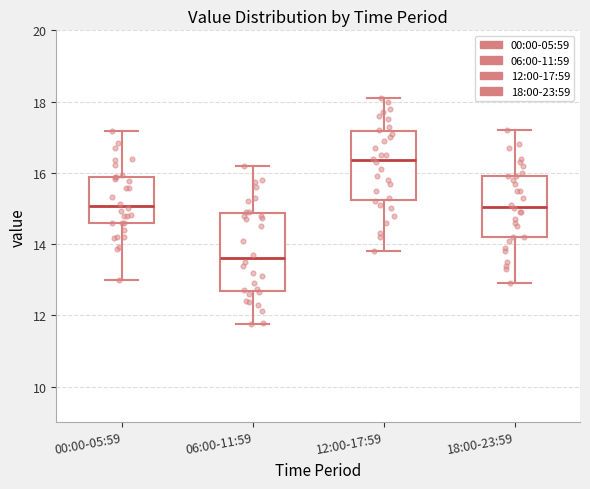

Reading left to right, transcribe this box plot: for each box, give where its median line is, the range the box spans, and where its two whiskers end, as read against the y-axis. The values are not printed on the chart, so give them approximately, as read against the axis.

00:00-05:59: median 15.0, box 14.6 to 15.8, whiskers 13.0 to 17.2
06:00-11:59: median 13.6, box 12.6 to 14.8, whiskers 11.8 to 16.2
12:00-17:59: median 16.4, box 15.2 to 17.2, whiskers 13.8 to 18.2
18:00-23:59: median 15.0, box 14.2 to 16.0, whiskers 13.0 to 17.2